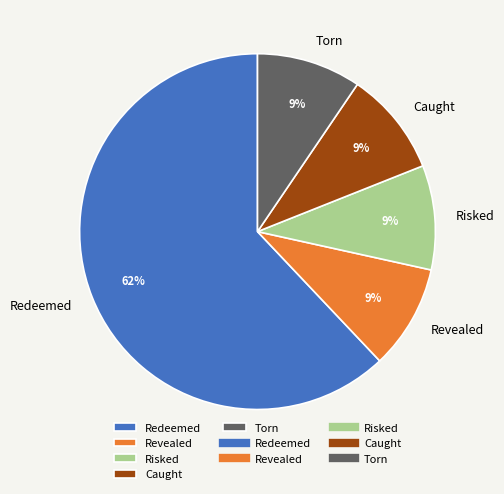

What is the majority slice?

Redeemed